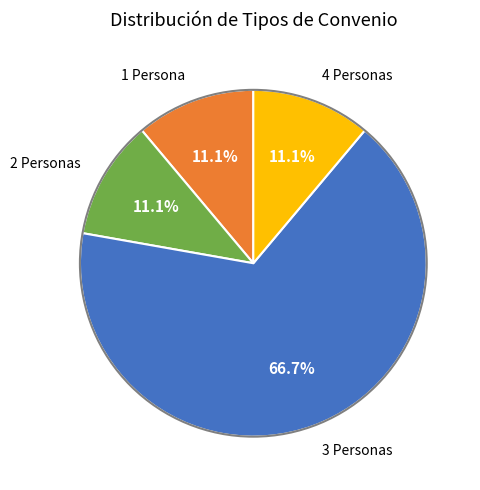

Does any single category account for the majority?

Yes